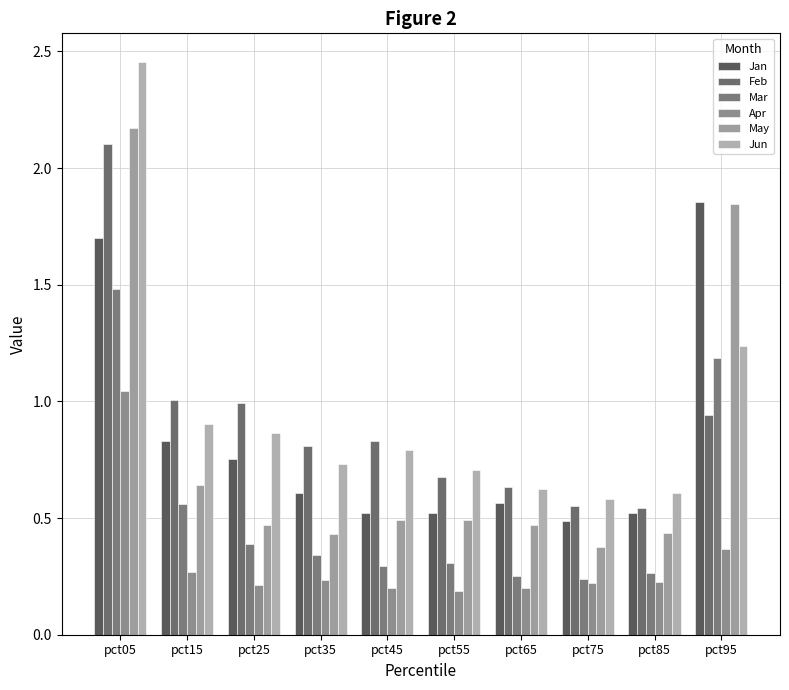

What is the difference between the maximum and minimum values in the May series?

1.8